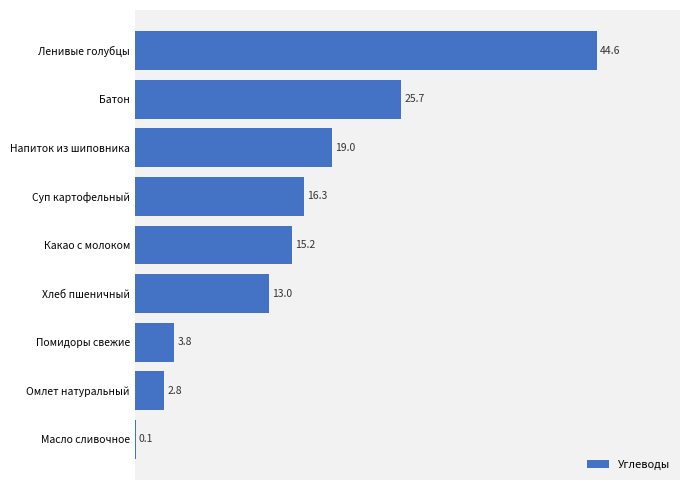

Where is the data nearest to the value 22?

Напиток из шиповника